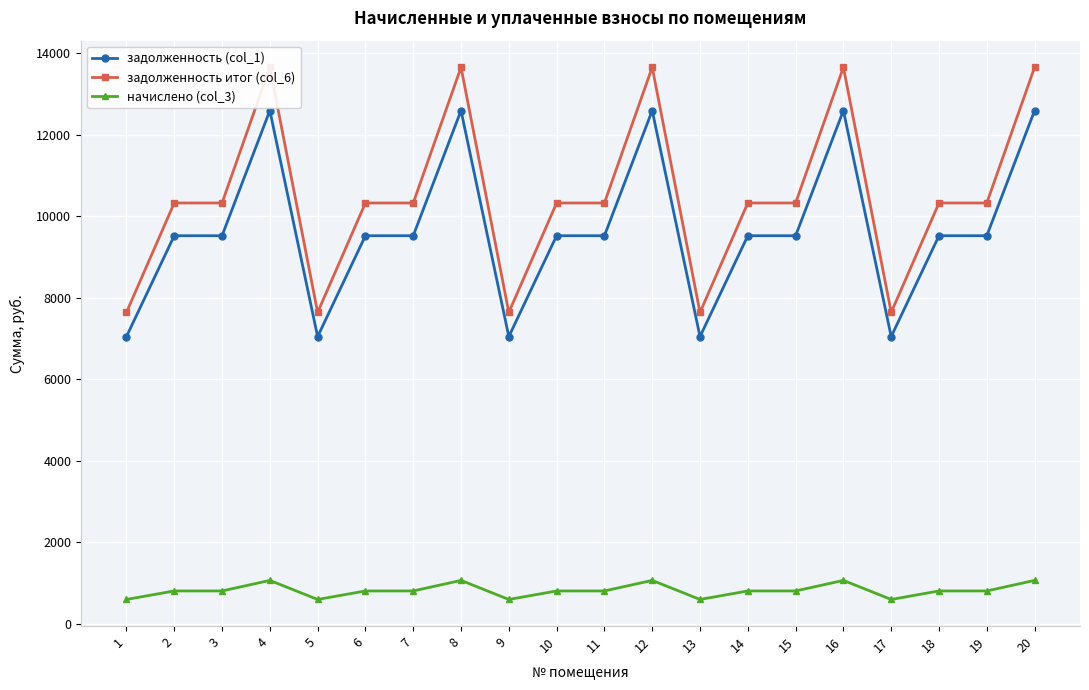

At how many categories does at least one series exceed 1478?

20